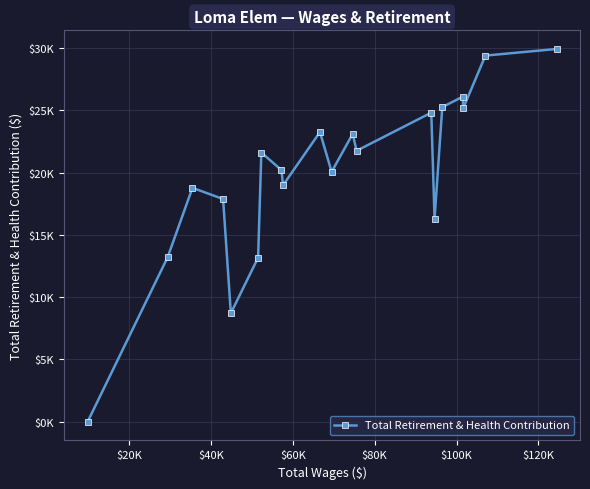

Is this an area chart (filled region under the line)?

No